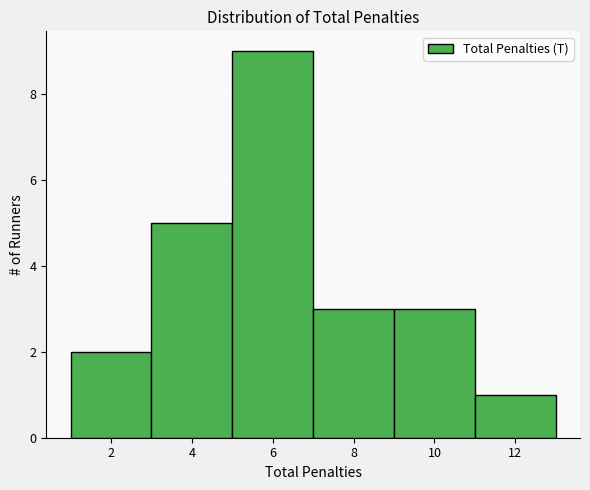

What is the height of the bar covering 7 to 9 on the x-axis? The values are not printed on the chart, so give them approximately, as read against the axis.

3